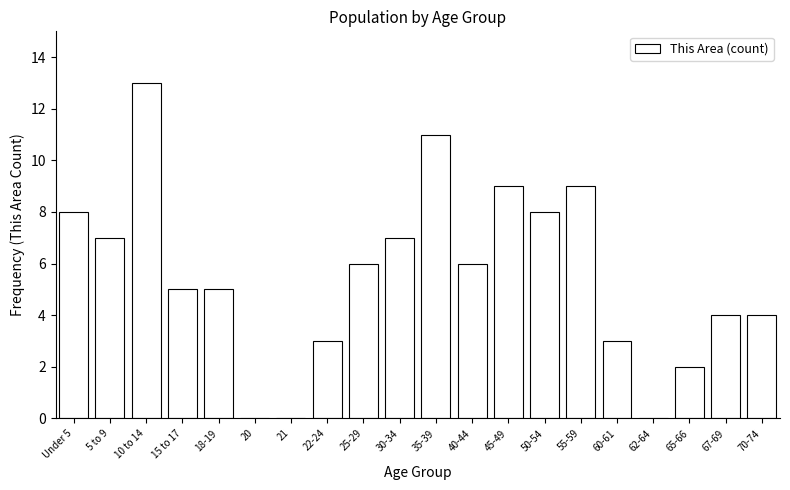

Reading right to left, extract all data points from this chart.

70-74=4	67-69=4	65-66=2	62-64=0	60-61=3	55-59=9	50-54=8	45-49=9	40-44=6	35-39=11	30-34=7	25-29=6	22-24=3	21=0	20=0	18-19=5	15 to 17=5	10 to 14=13	5 to 9=7	Under 5=8